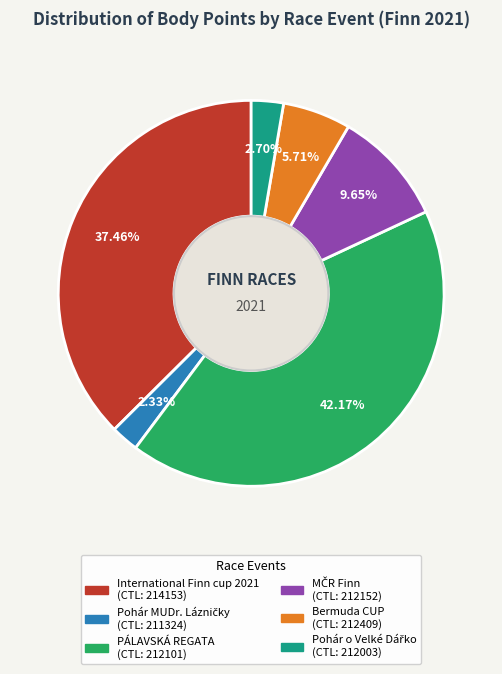

Is there any slice that represents more than half of the pie?

No